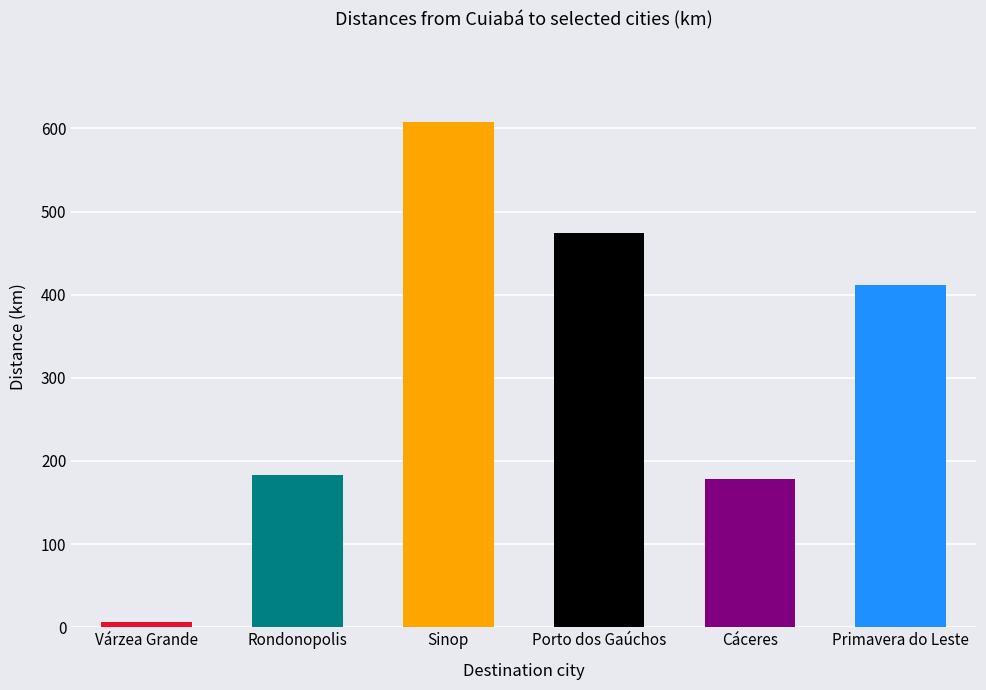

How many categories are shown in the chart?

6